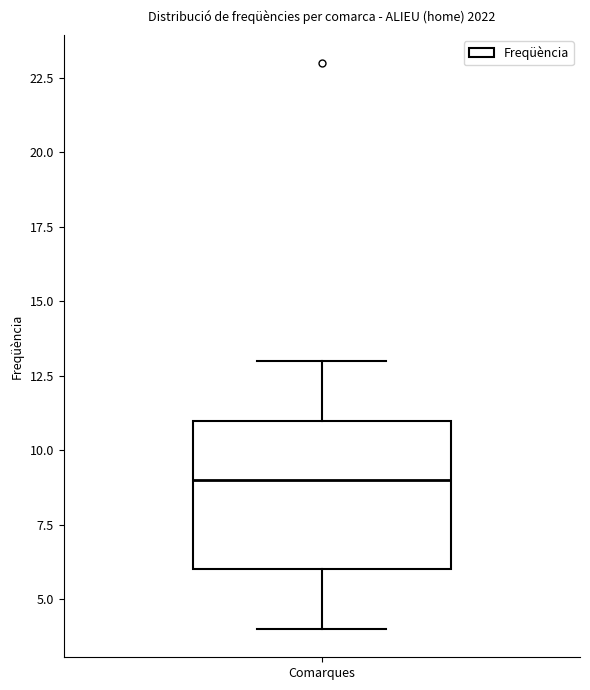

Where is the lower edge of the box for Comarques on the y-axis? The values are not printed on the chart, so give them approximately, as read against the axis.

6